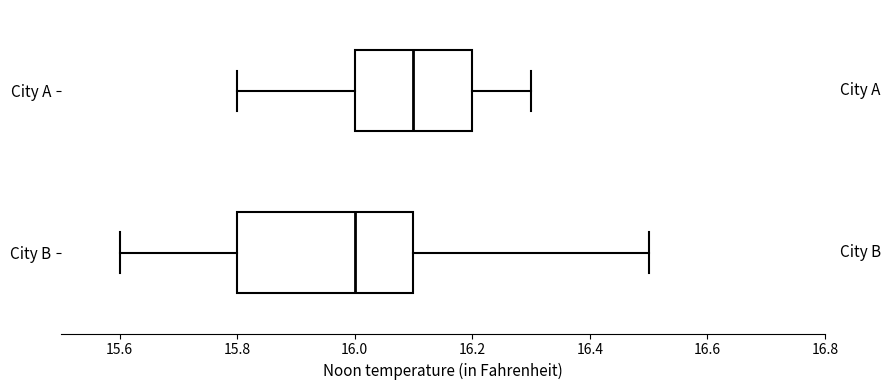

Reading bottom to top, transcribe this box plot: for each box, give where its median line is, the range the box spans, and where its two whiskers end, as read against the x-axis. The values are not printed on the chart, so give them approximately, as read against the axis.

City B: median 16.0, box 15.8 to 16.1, whiskers 15.6 to 16.5
City A: median 16.1, box 16.0 to 16.2, whiskers 15.8 to 16.3